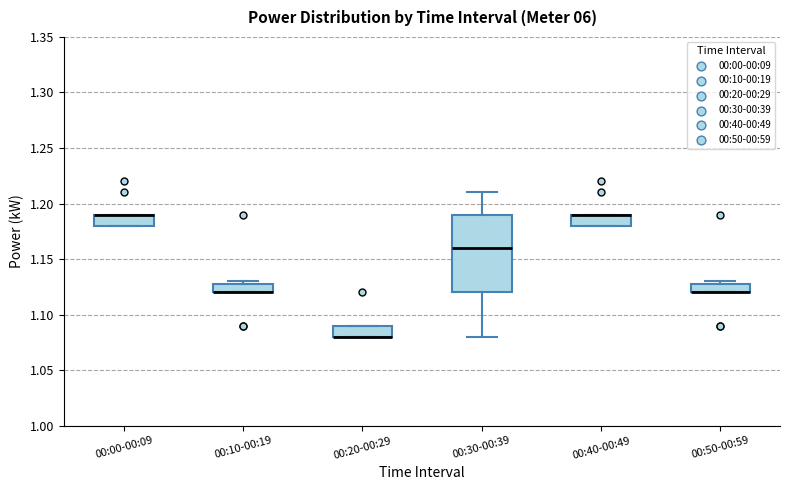

Which box is the tallest, from its lower edge to its upper edge?

00:30-00:39